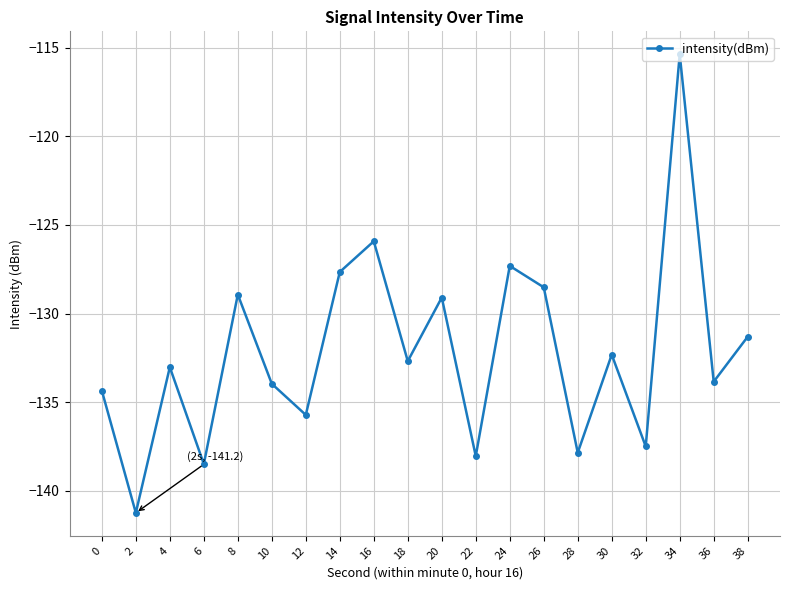

What is the value of the 13th point from the left?

-127.3